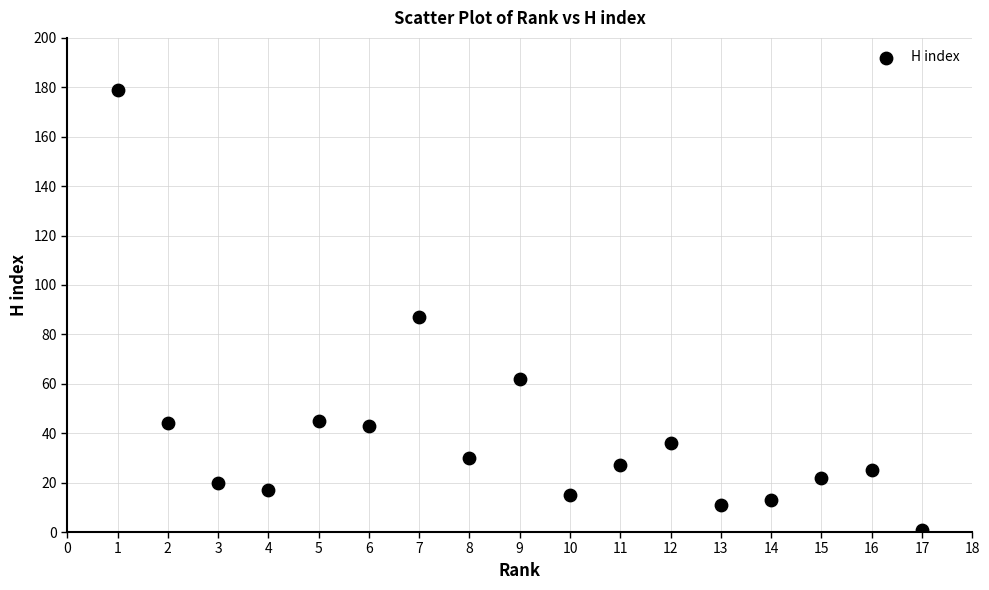

What Y value in the scatter plot is closest to 90?

87